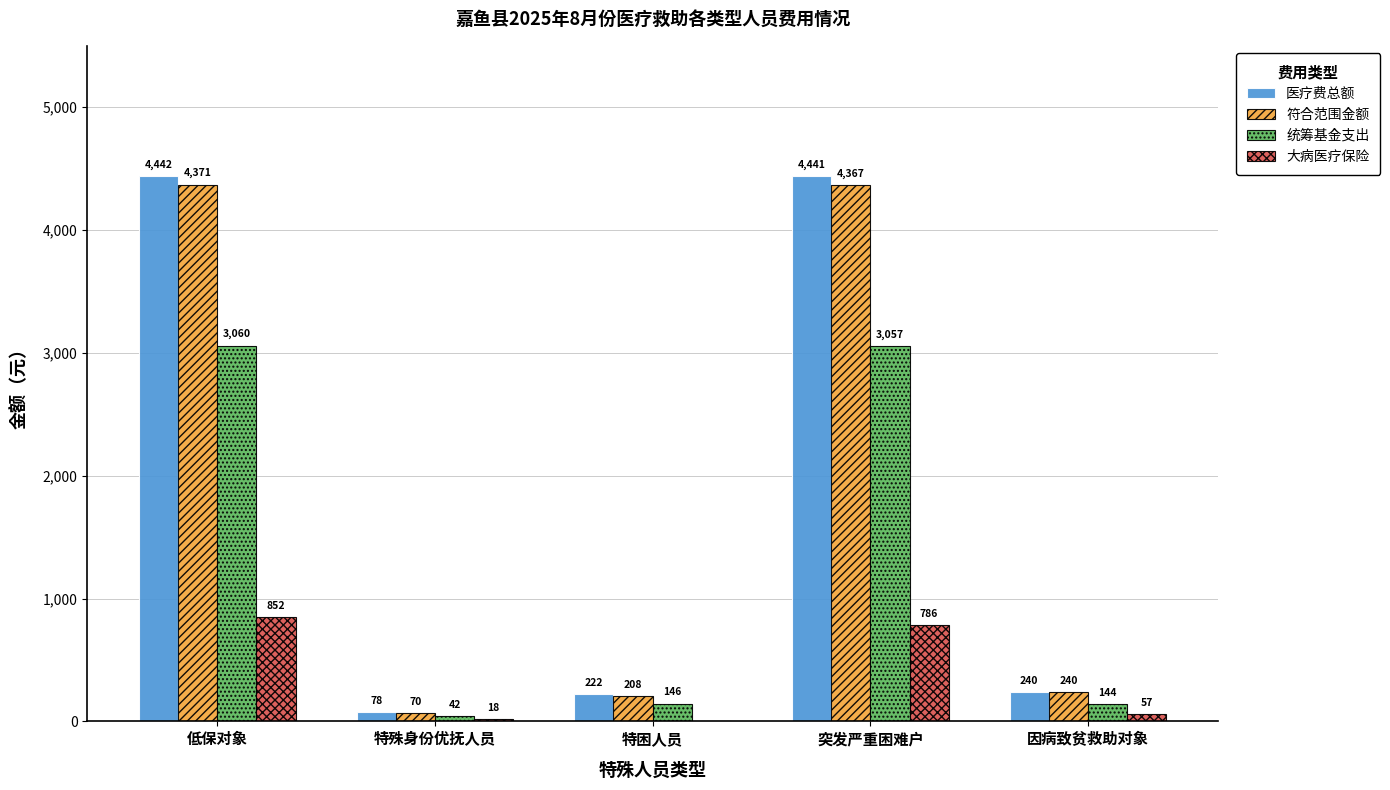

What is the approximate value of 符合范围金额 at 因病致贫救助对象?

239.5